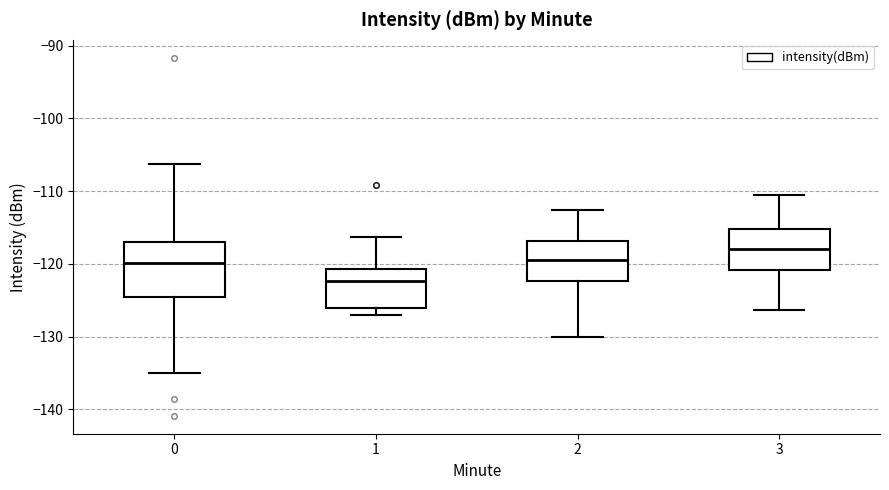

Comparing the boxes themselves (not the whiskers), which one is the tallest?

0